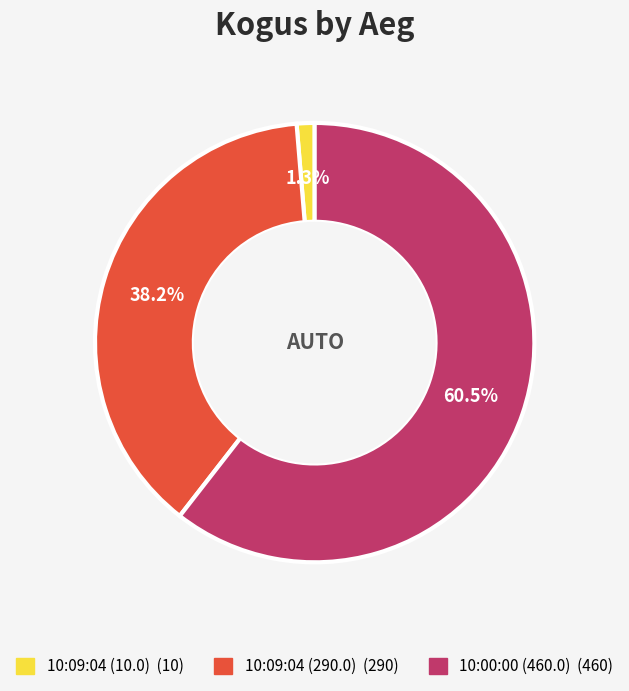

Is there a majority slice in this chart?

Yes